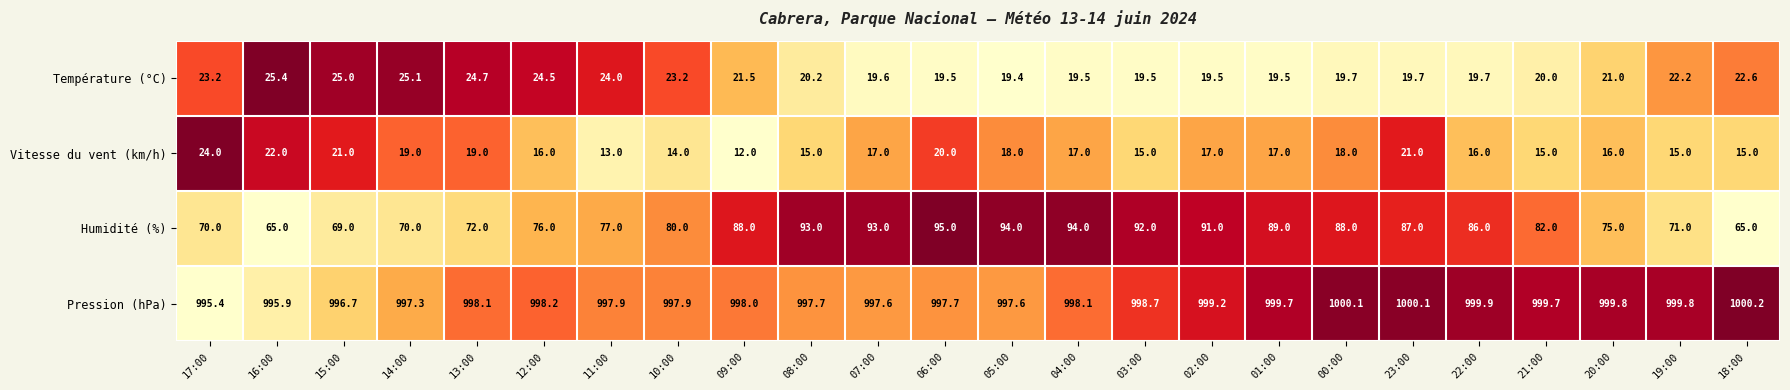

At which category is the sum across all series the highest?

06:00